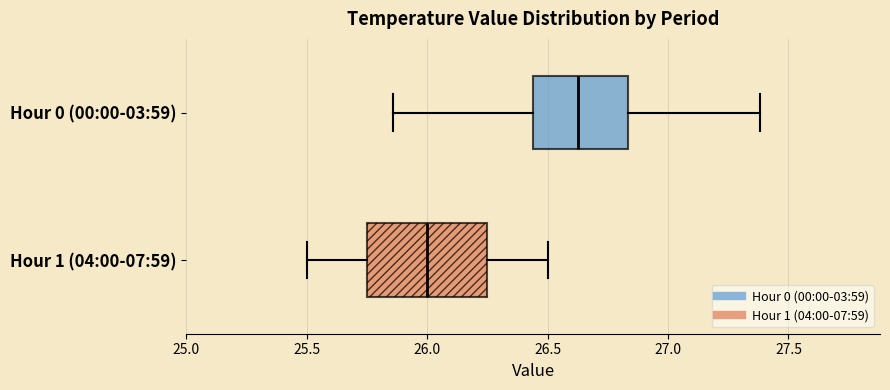

Reading bottom to top, transcribe this box plot: for each box, give where its median line is, the range the box spans, and where its two whiskers end, as read against the x-axis. The values are not printed on the chart, so give them approximately, as read against the axis.

Hour 1 (04:00-07:59): median 26.00, box 25.75 to 26.25, whiskers 25.50 to 26.50
Hour 0 (00:00-03:59): median 26.65, box 26.45 to 26.85, whiskers 25.85 to 27.40